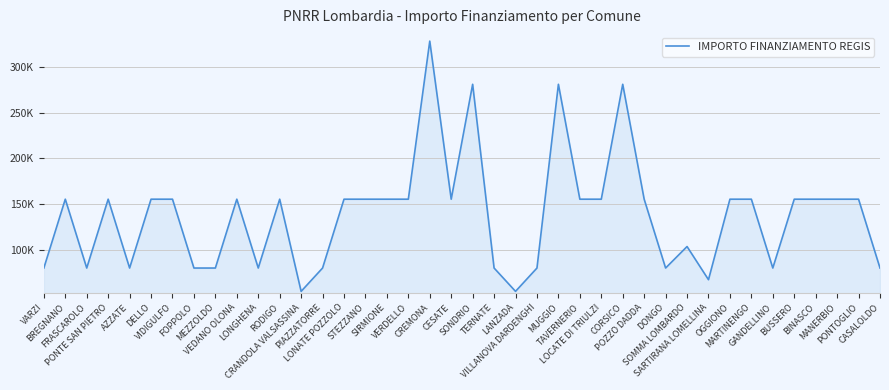

List the labels in order of value, largest first.

CREMONA, SONDRIO, MUGGIO, CORSICO, BREGNANO, PONTE SAN PIETRO, DELLO, VIDIGULFO, VEDANO OLONA, RODIGO, LONATE POZZOLO, STEZZANO, SIRMIONE, VERDELLO, CESATE, TAVERNERIO, LOCATE DI TRIULZI, POZZO DADDA, OGGIONO, MARTINENGO, BUSSERO, BINASCO, MANERBIO, PONTOGLIO, SOMMA LOMBARDO, VARZI, FRASCAROLO, AZZATE, FOPPOLO, MEZZOLDO, LONGHENA, PIAZZATORRE, TERNATE, VILLANOVA DARDENGHI, DONGO, GANDELLINO, CASALOLDO, SARTIRANA LOMELLINA, CRANDOLA VALSASSINA, LANZADA